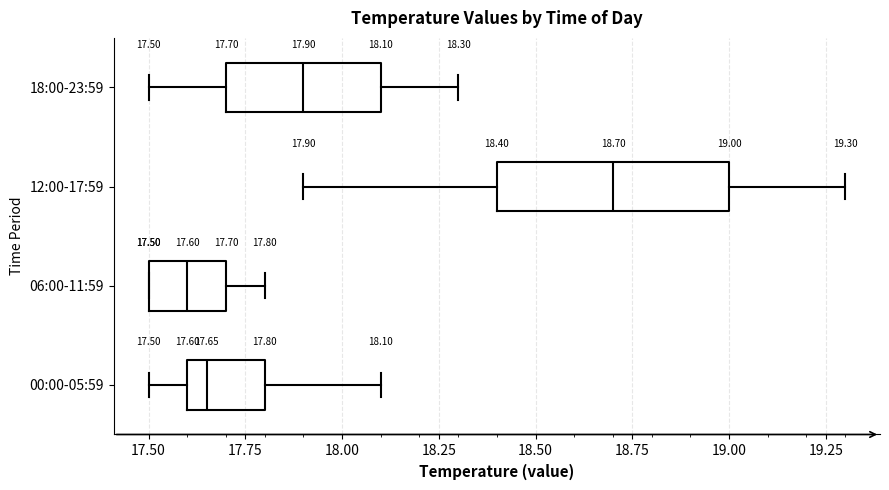

Which box is the widest, from its left edge to its right edge?

12:00-17:59